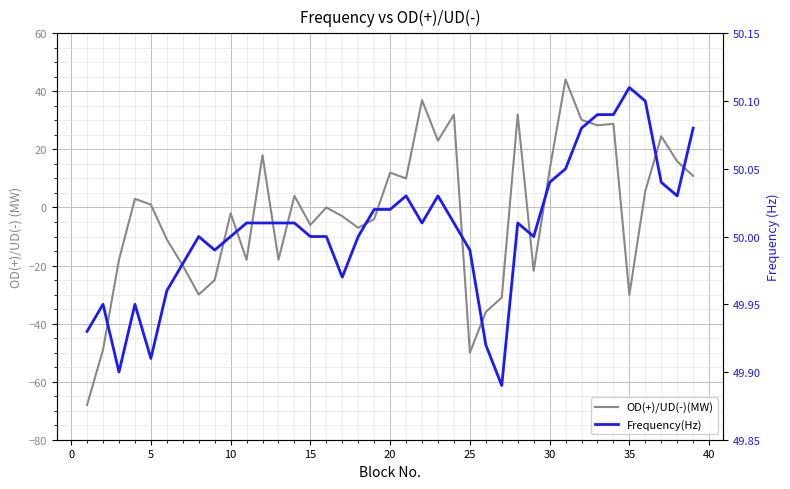

How many data points in OD(+)/UD(-)(MW) are less than 0?

19